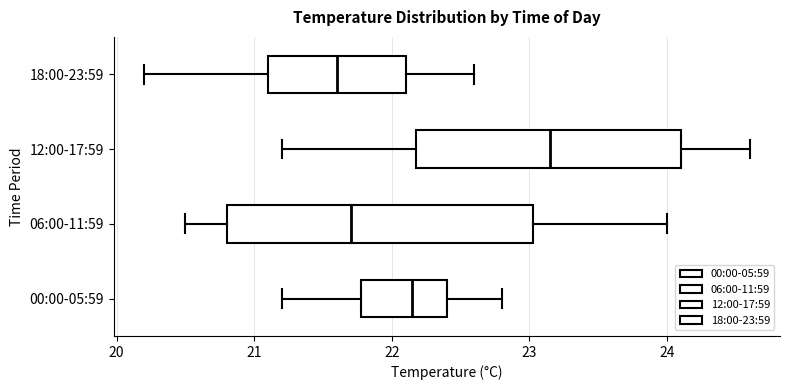

Which box's median line is the furthest to the right?

12:00-17:59